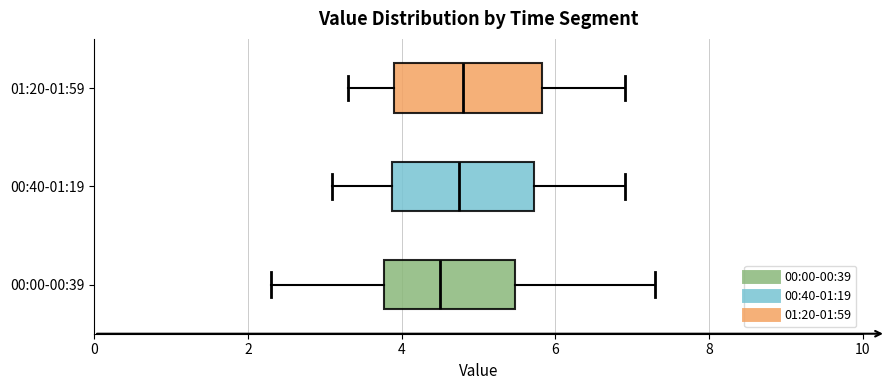

Reading bottom to top, transcribe this box plot: for each box, give where its median line is, the range the box spans, and where its two whiskers end, as read against the x-axis. The values are not printed on the chart, so give them approximately, as read against the axis.

00:00-00:39: median 4.6, box 3.8 to 5.4, whiskers 2.4 to 7.4
00:40-01:19: median 4.8, box 3.8 to 5.8, whiskers 3.2 to 7.0
01:20-01:59: median 4.8, box 4.0 to 5.8, whiskers 3.4 to 7.0